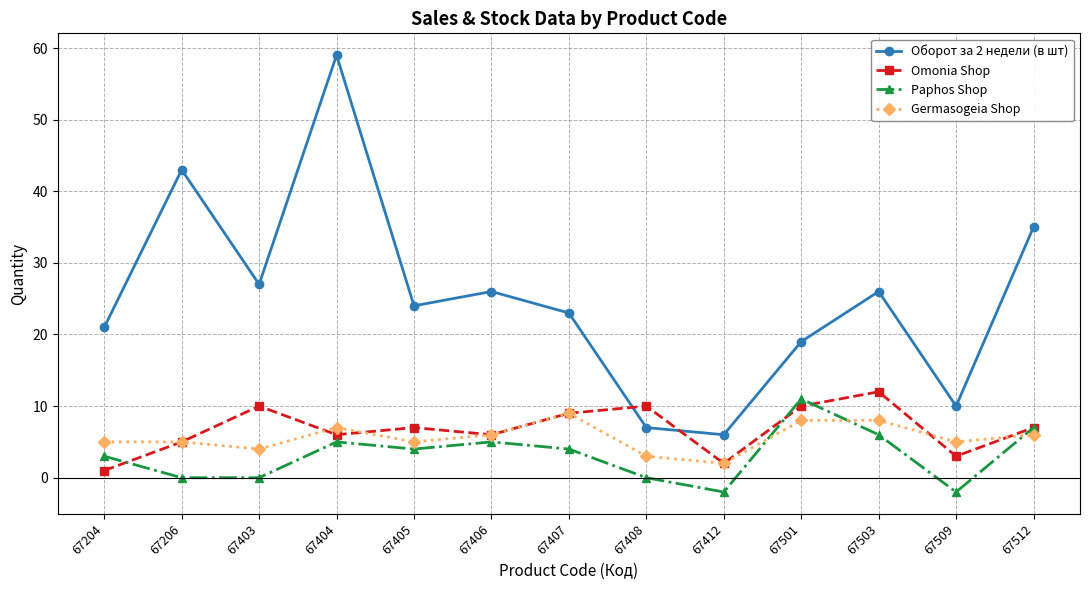

True or false: Germasogeia Shop has more than 0 points higher than both neighbors.

True